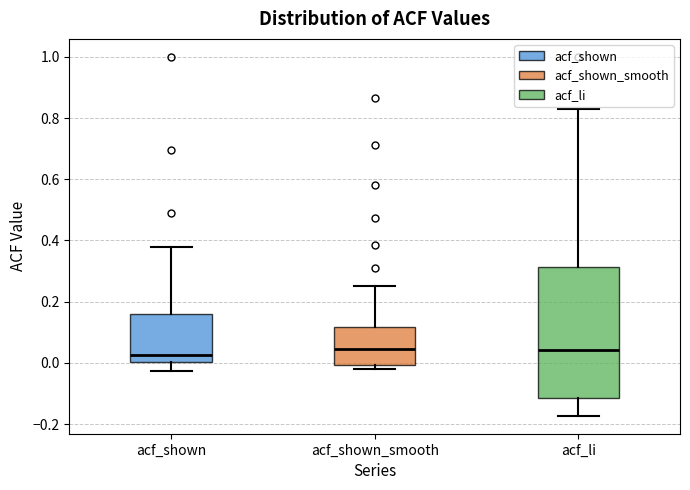

Where does the upper whisker of the box for acf_li end on the y-axis? The values are not printed on the chart, so give them approximately, as read against the axis.

0.82